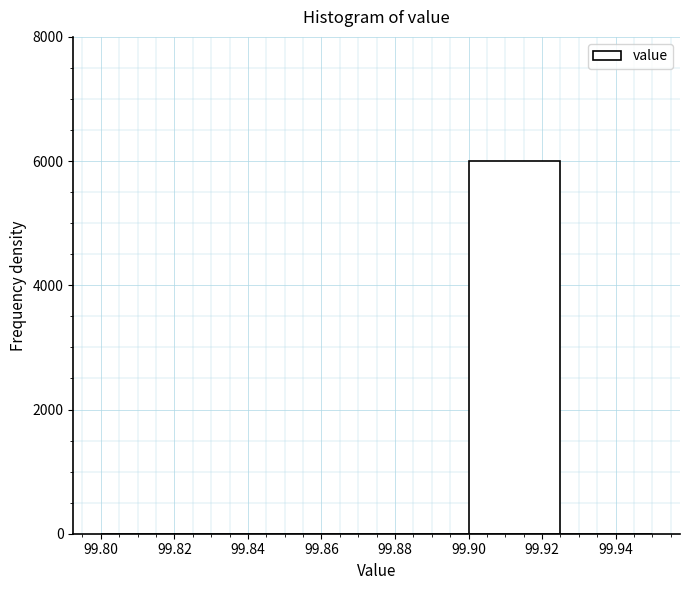

Reading left to right, list every bar in this chart as the range it spans on the x-axis followed by its height. The values are not printed on the chart, so give them approximately, as read against the axis.

99.800 to 99.850: 0
99.850 to 99.875: 0
99.875 to 99.900: 0
99.900 to 99.925: 6000
99.925 to 99.950: 0